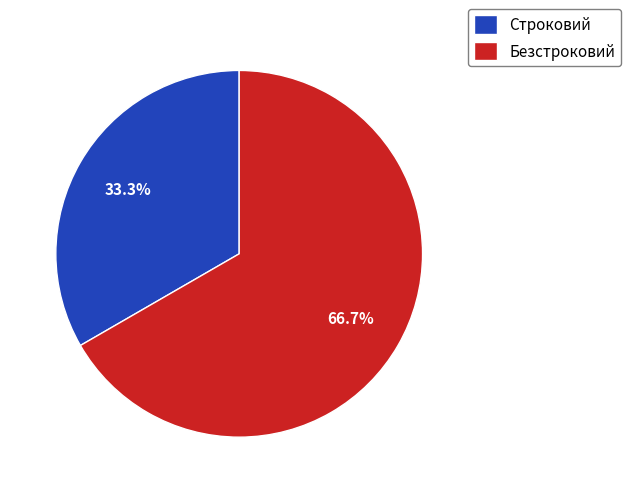

Which category has the biggest portion of the pie?

Безстроковий